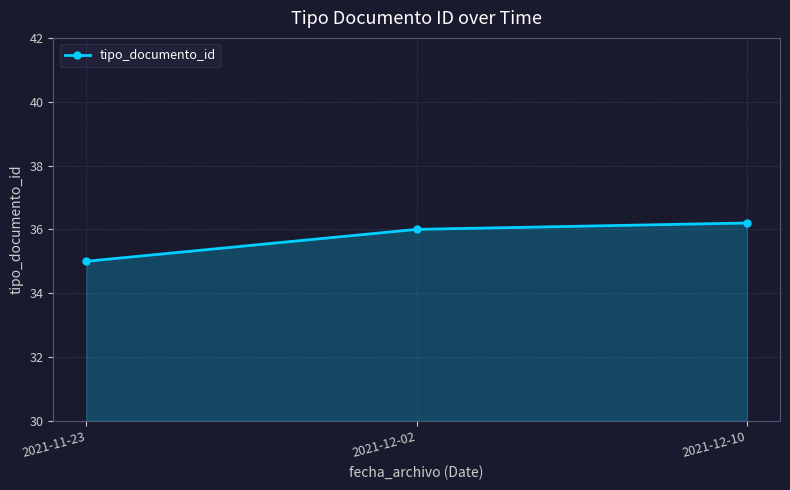

What is the approximate value at 2021-12-10?

36.2